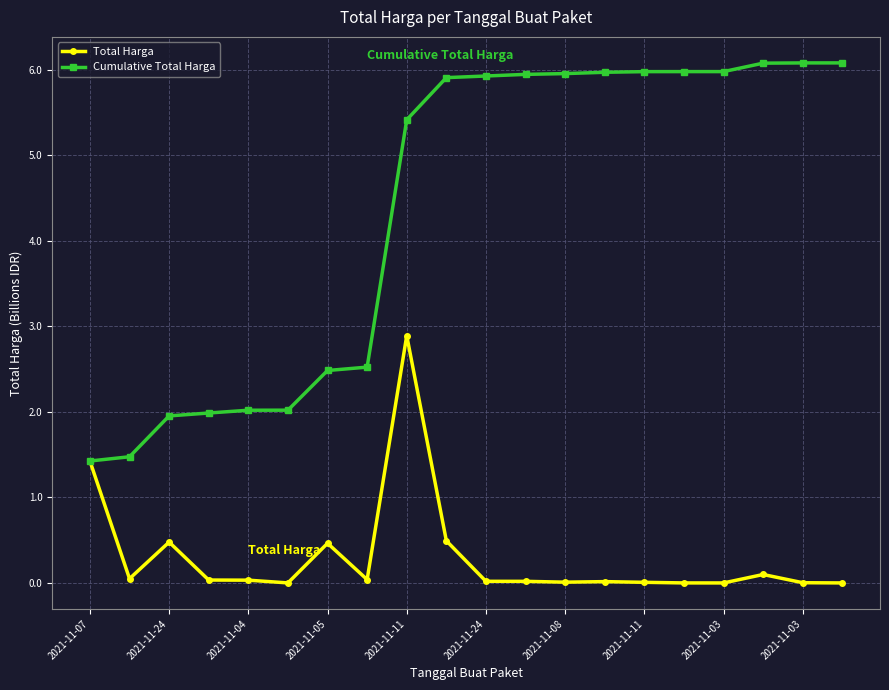

True or false: Total Harga has more than 0 points higher than both neighbors.

True